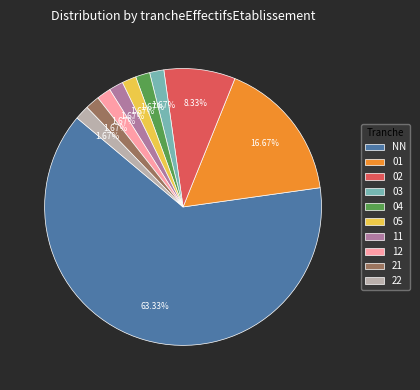

Which has a higher value, 01 or NN?

NN